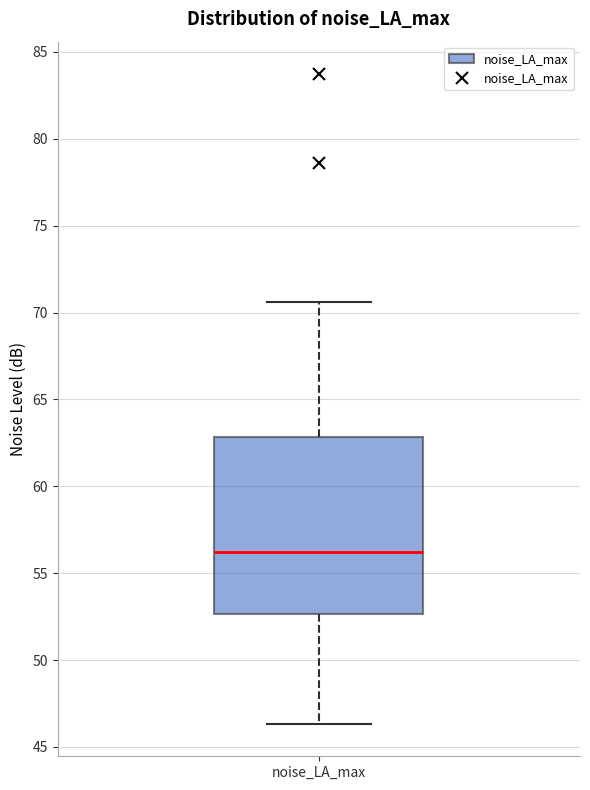

Where does the median line of the box for noise_LA_max sit on the y-axis? The values are not printed on the chart, so give them approximately, as read against the axis.

56.0